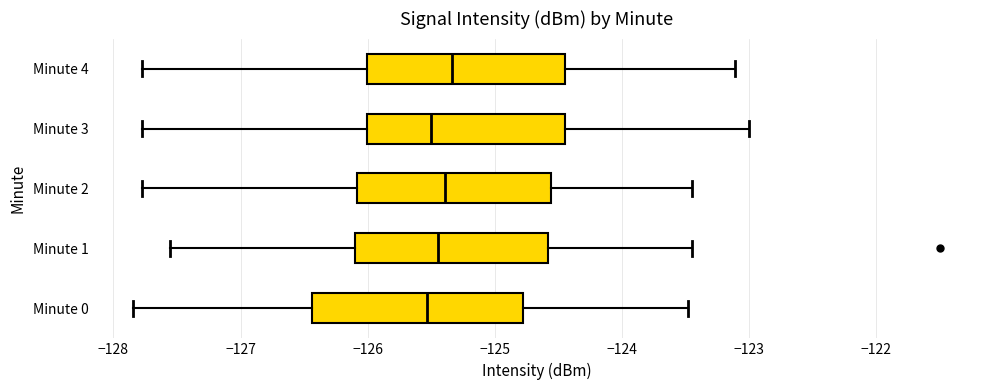

Reading bottom to top, read every box against the x-axis: the position of its median line, the range the box covers, and the ends of its whiskers. The values are not printed on the chart, so give them approximately, as read against the axis.

Minute 0: median -125.5, box -126.4 to -124.8, whiskers -127.8 to -123.5
Minute 1: median -125.4, box -126.1 to -124.6, whiskers -127.6 to -123.4
Minute 2: median -125.4, box -126.1 to -124.6, whiskers -127.8 to -123.4
Minute 3: median -125.5, box -126.0 to -124.4, whiskers -127.8 to -123.0
Minute 4: median -125.3, box -126.0 to -124.4, whiskers -127.8 to -123.1